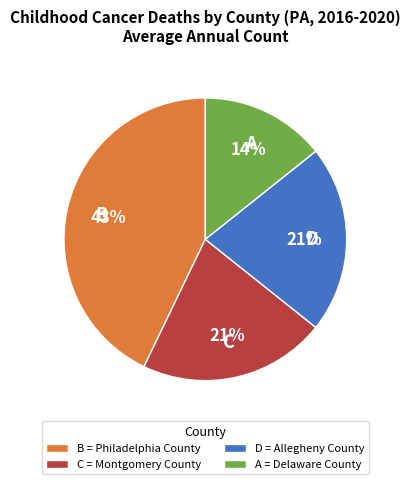

What percentage is the A = Delaware County slice, to the nearest percent?

14%